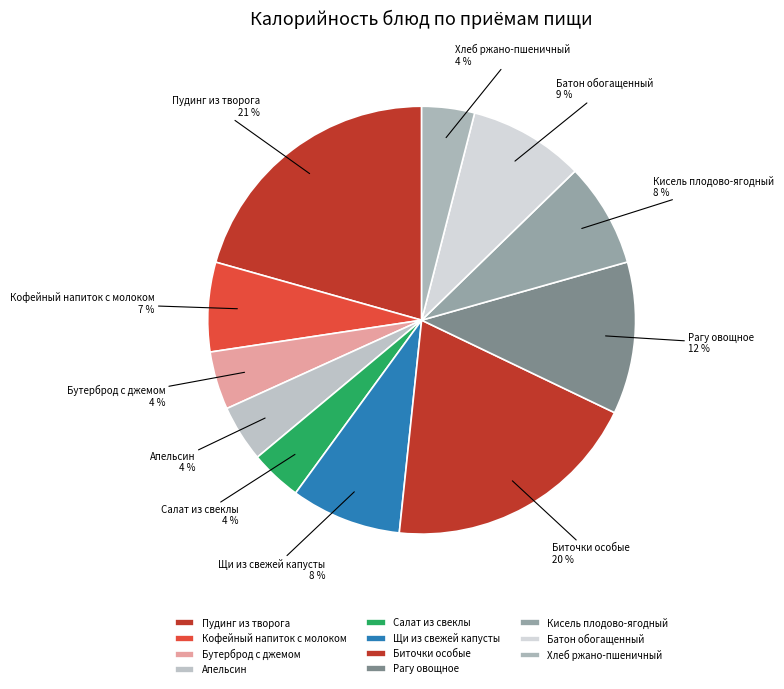

To the nearest percent, what percentage of the pie is Рагу овощное?

12%